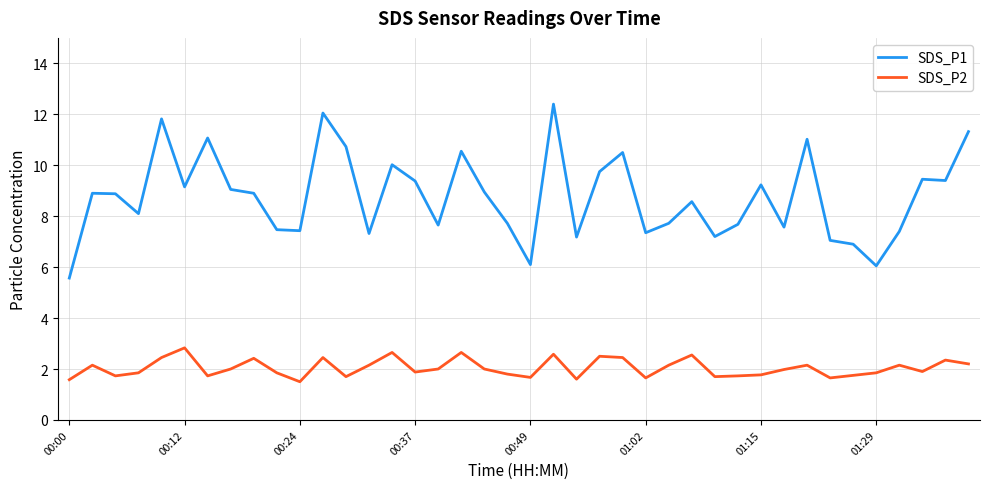

Which series has the largest total across all categories?

SDS_P1